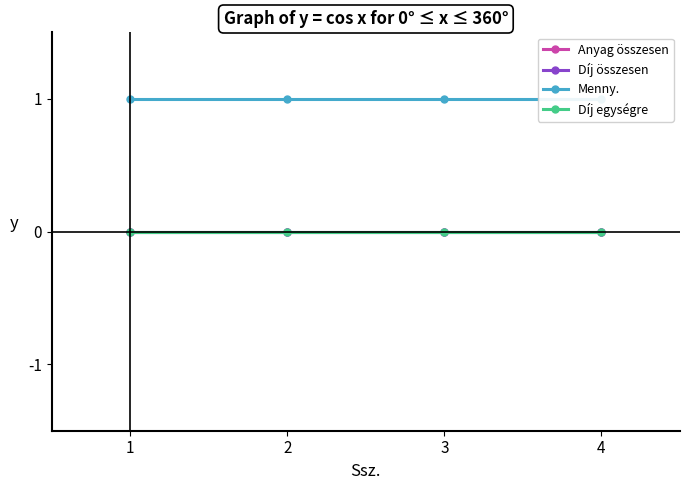

True or false: Anyag összesen and Díj összesen intersect in this chart.

False